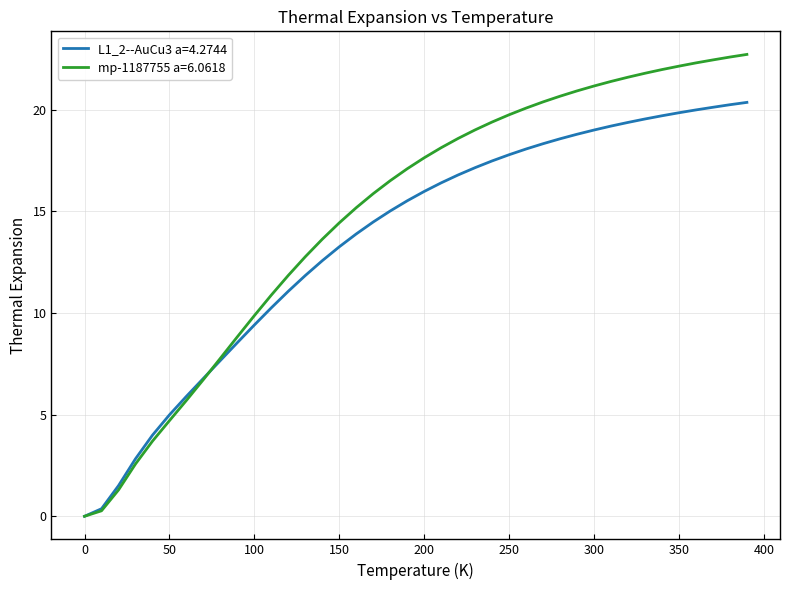

Which series has the largest total across all categories?

mp-1187755 a=6.0618